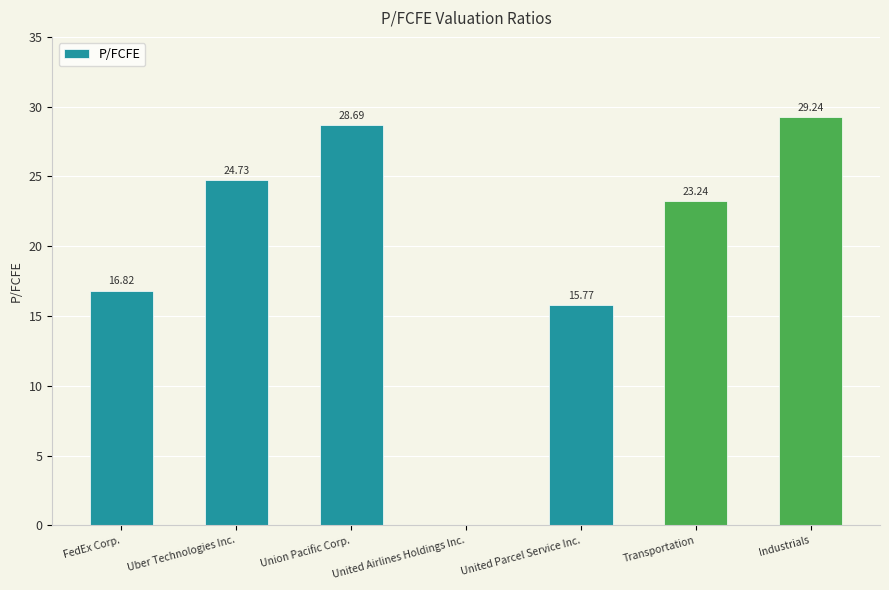

What is the change in value from United Airlines Holdings Inc. to Transportation?

+23.2